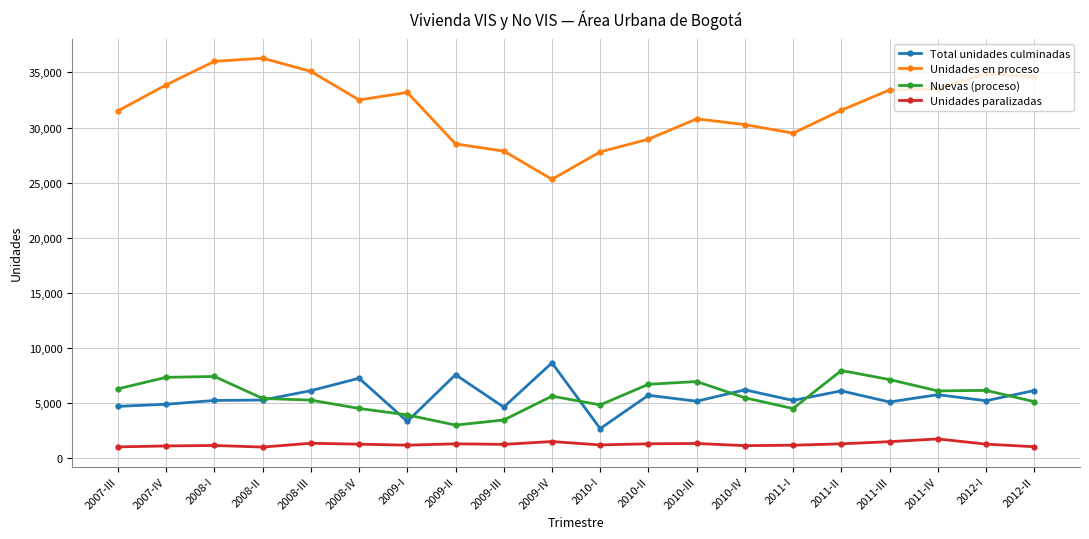

What is the label of the 20th point from the right?

2007-III